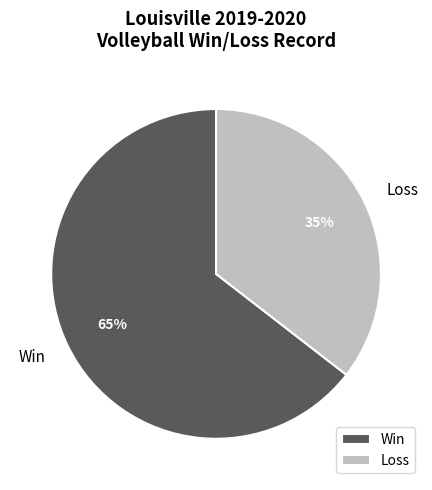

Do Loss and Win together represent more than half of the pie?

Yes